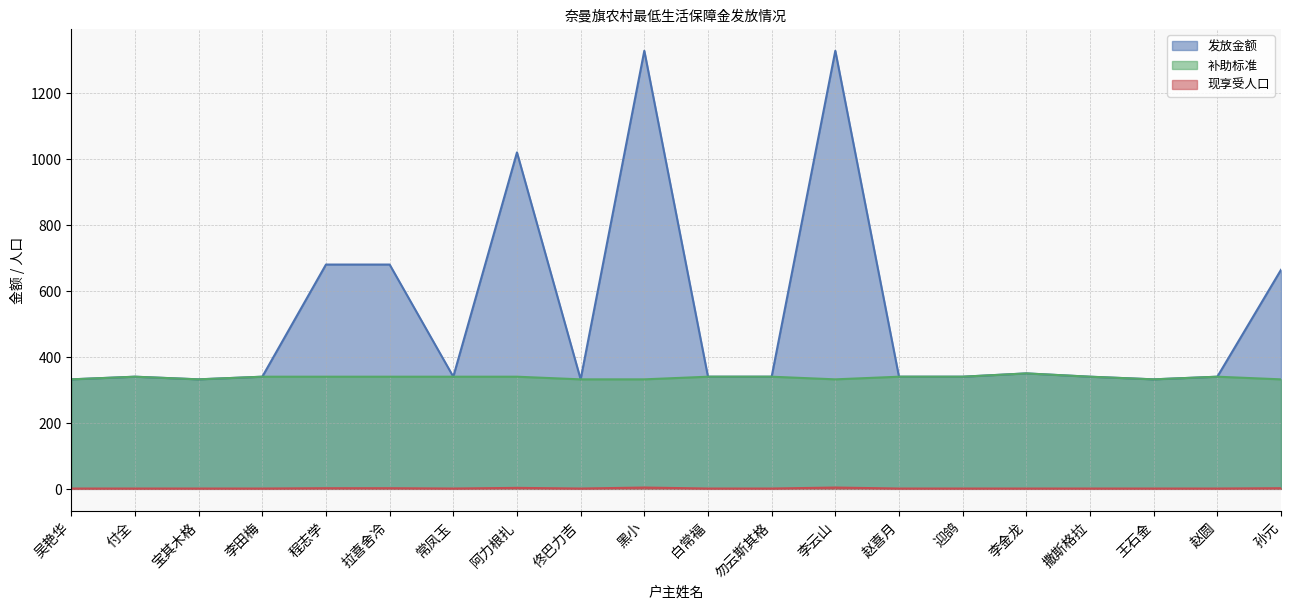

What is the difference between the second highest and minimum values in the 发放金额 series?

996